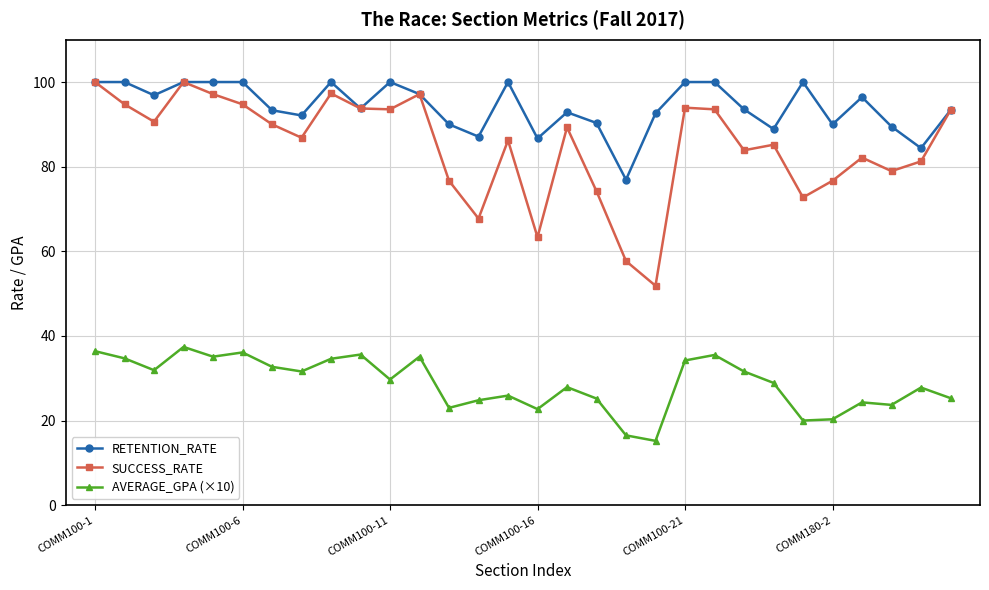

What is the minimum value for SUCCESS_RATE?

51.9